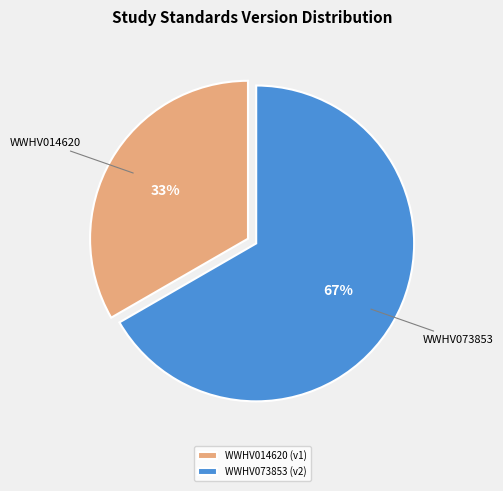

Which category accounts for the majority?

WWHV073853